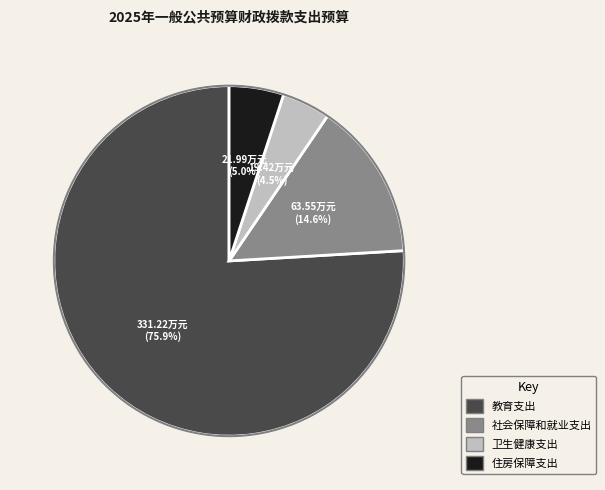

Does 卫生健康支出 account for over 50% of the chart?

No